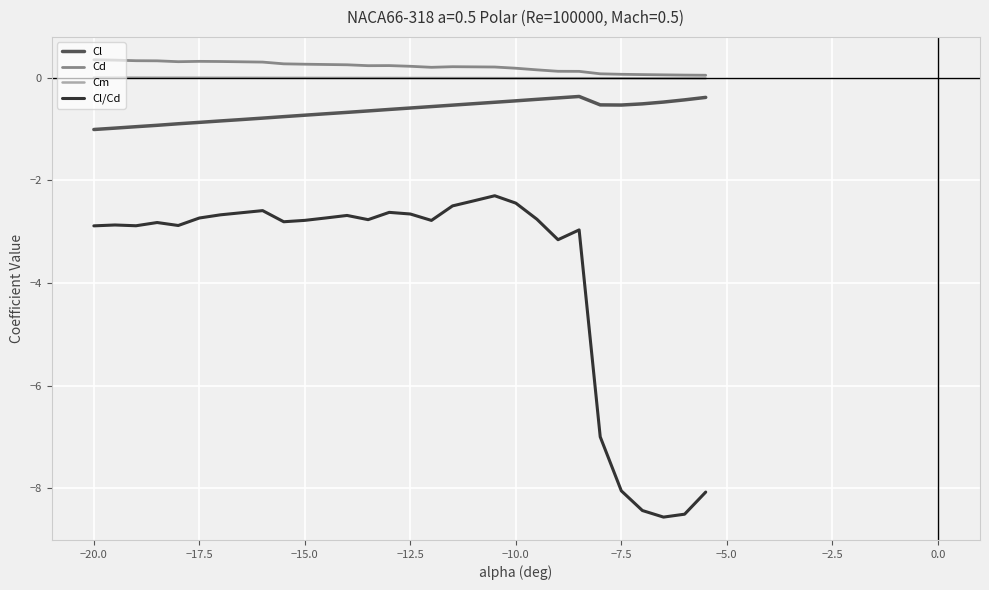

What is the smallest value displayed?

-8.6